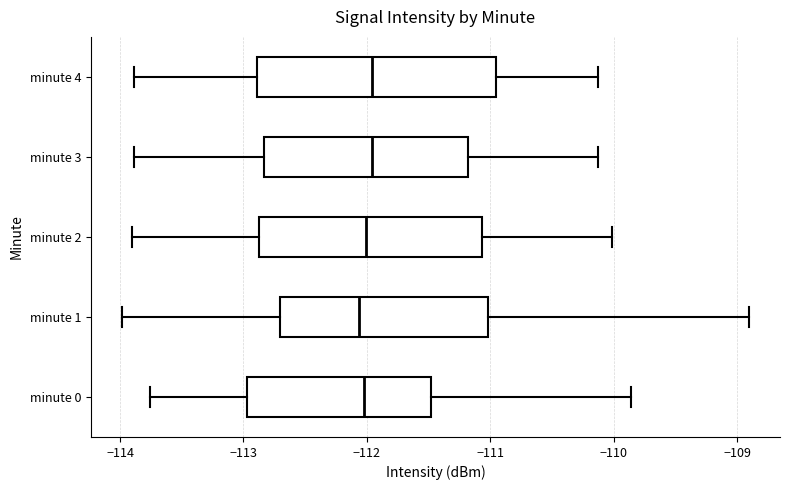

Where does the median line of the box for minute 0 sit on the x-axis? The values are not printed on the chart, so give them approximately, as read against the axis.

-112.0